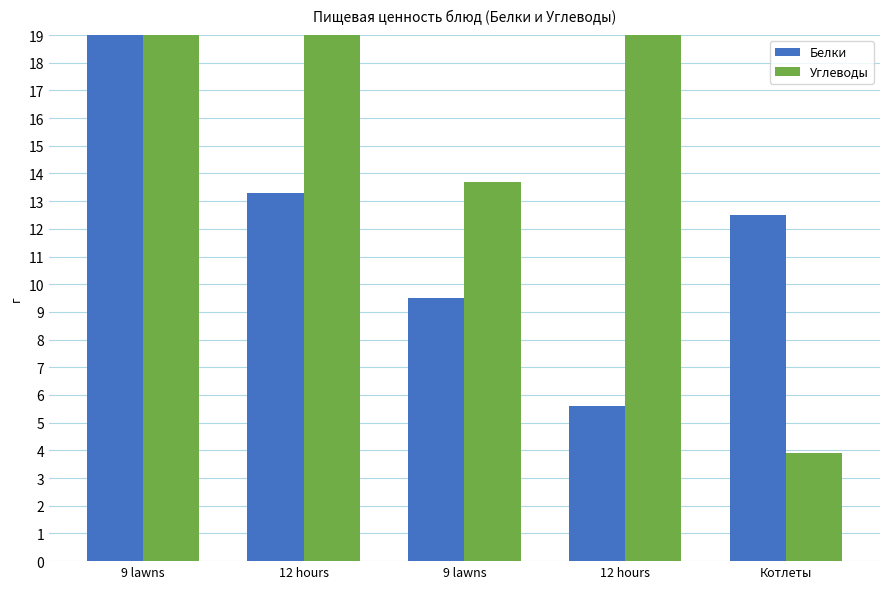

Reading left to right, transcribe all the data shown in this chart.

Белки: 21.0	13.3	9.5	5.6	12.5
Углеводы: 37.5	19.2	13.7	22.0	3.9